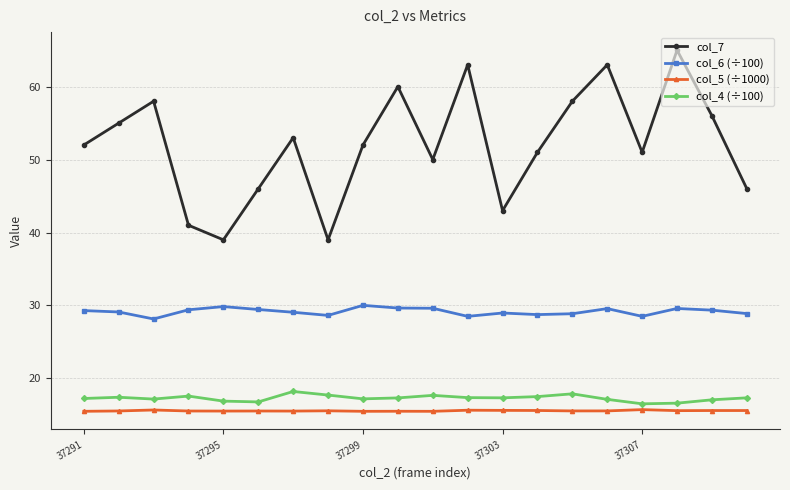

True or false: col_4 (÷100) has more than 2 interior local peaks.

True